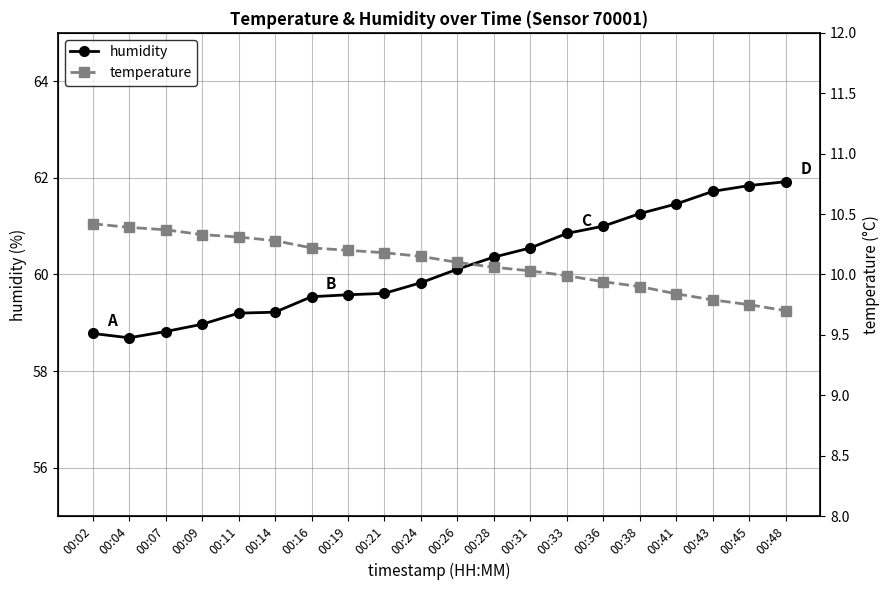

At which category is the sum across all series the highest?

00:48